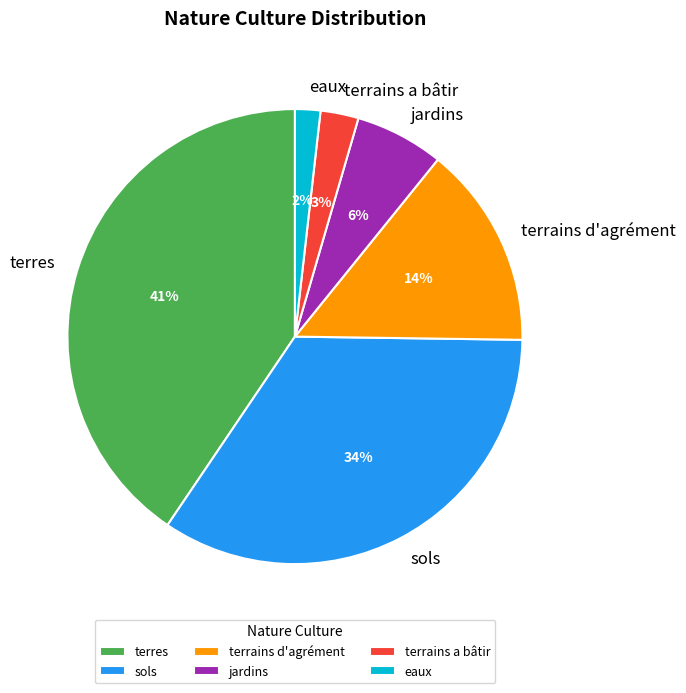

How many segments does this pie chart have?

6